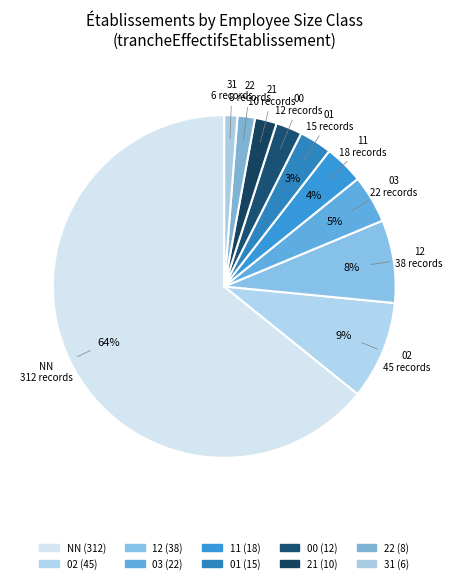

To the nearest percent, what percentage of the pie is 01?

3%